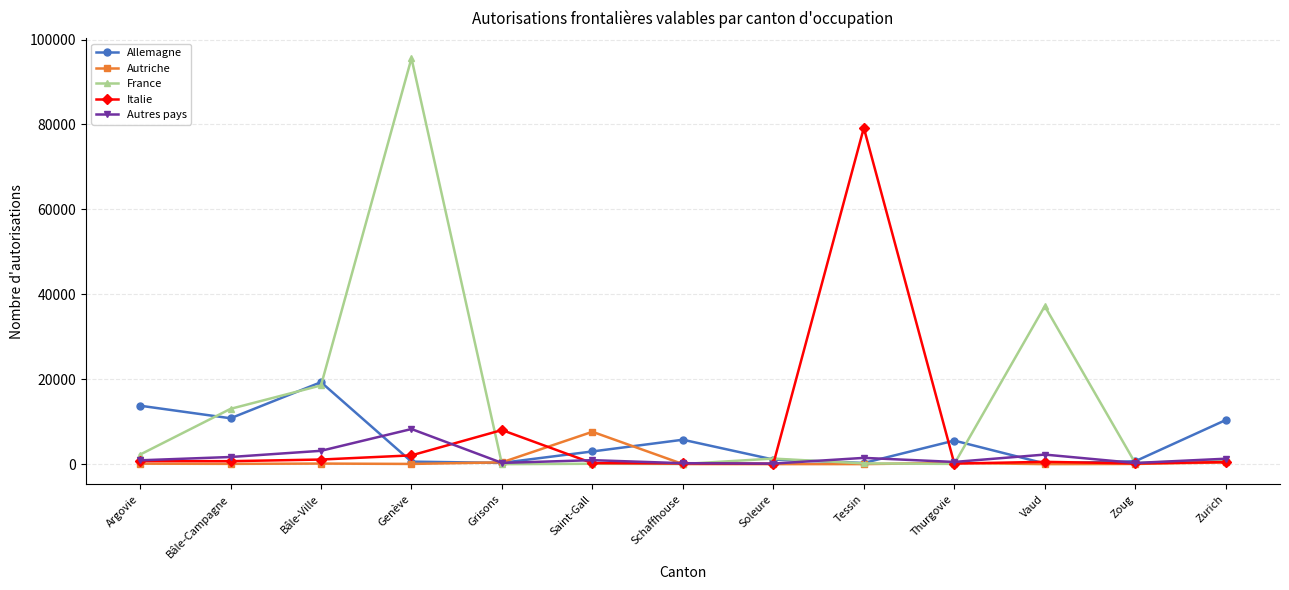

Which series has the largest range (max minus min)?

France